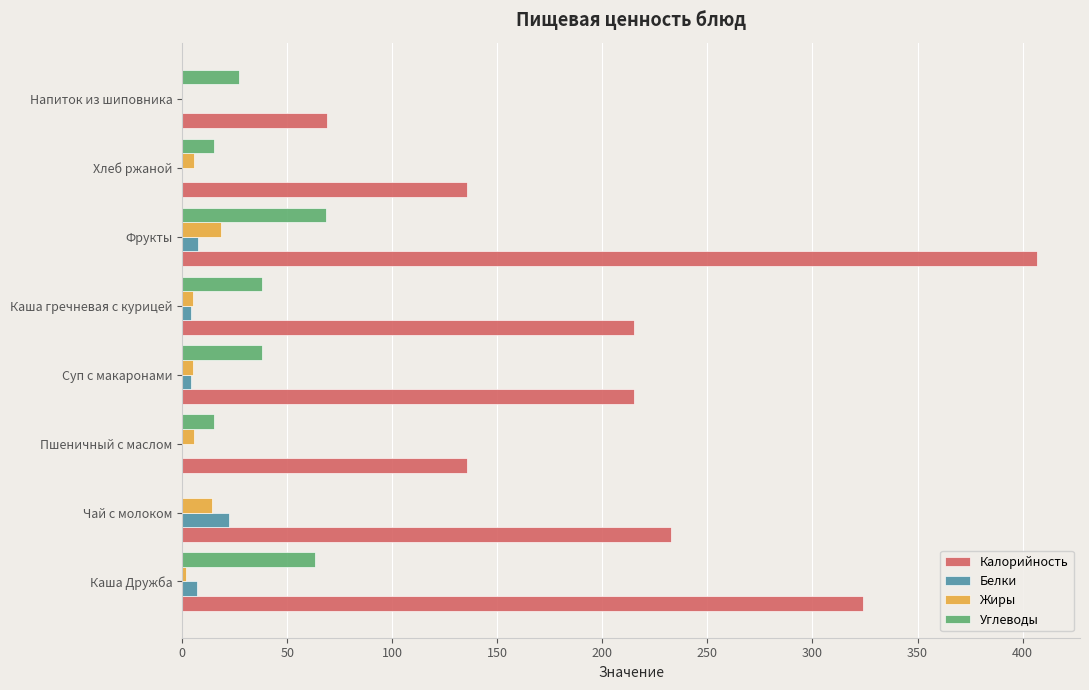

Where is Калорийность nearest to the value 238?

Чай с молоком